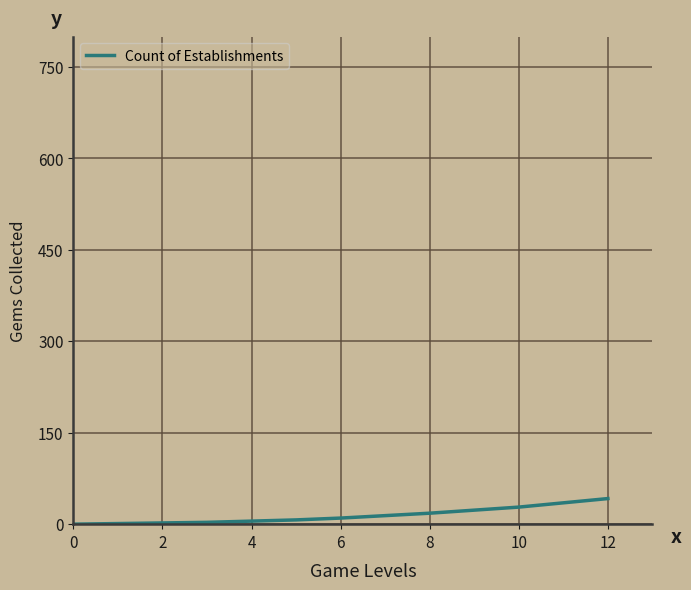

What is the maximum value shown in the chart?

42